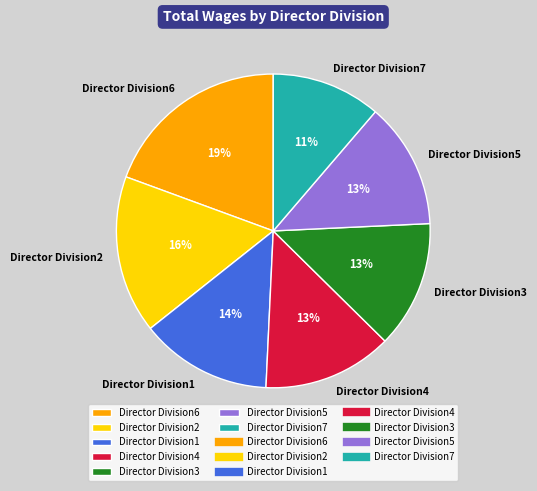

What percentage is the Director Division5 slice, to the nearest percent?

13%